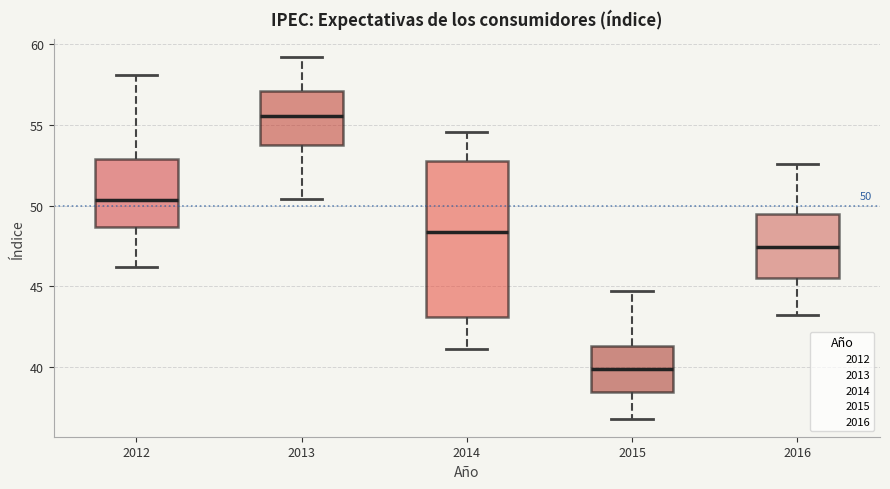

Comparing the boxes themselves (not the whiskers), which one is the tallest?

2014